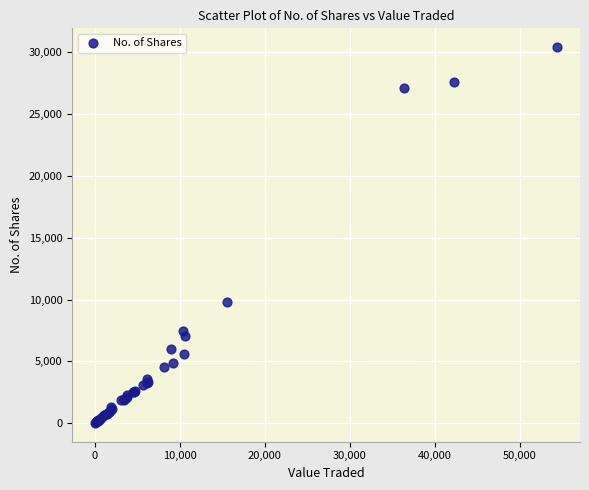

What Y value in the scatter plot is closest to 15210?

9823